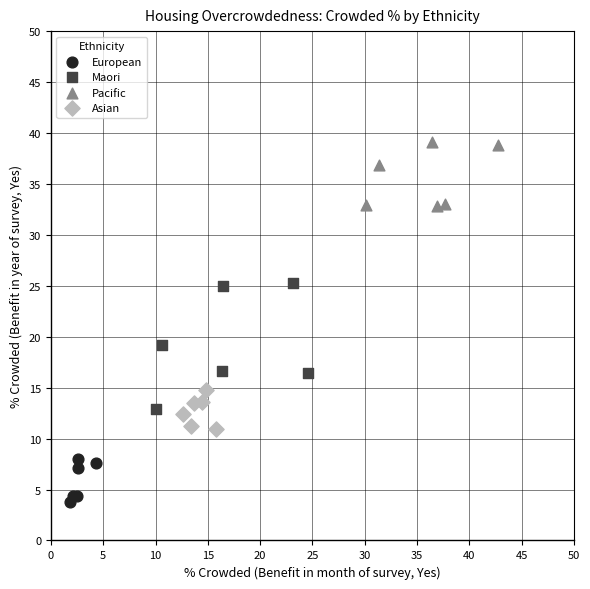

Which series contains the lowest Y value?

European